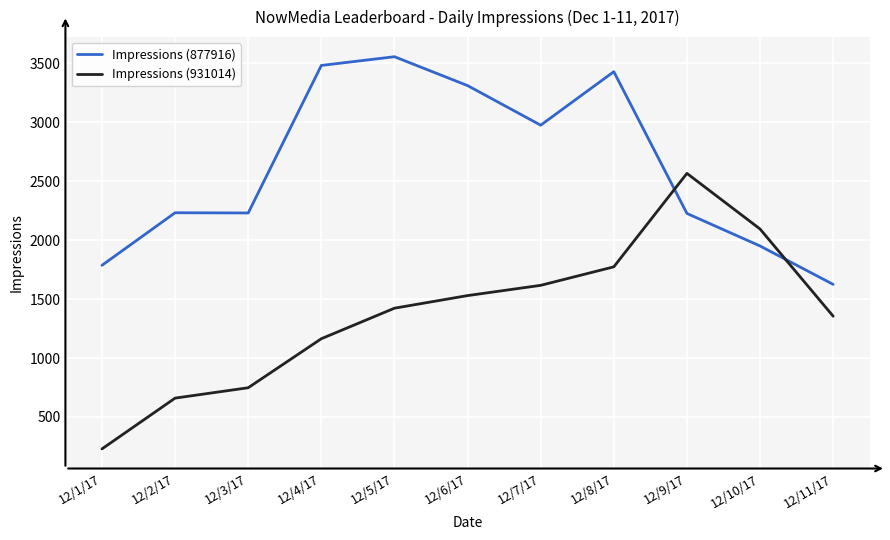

True or false: Impressions (877916) has a value of 2227 at 12/9/17.

True